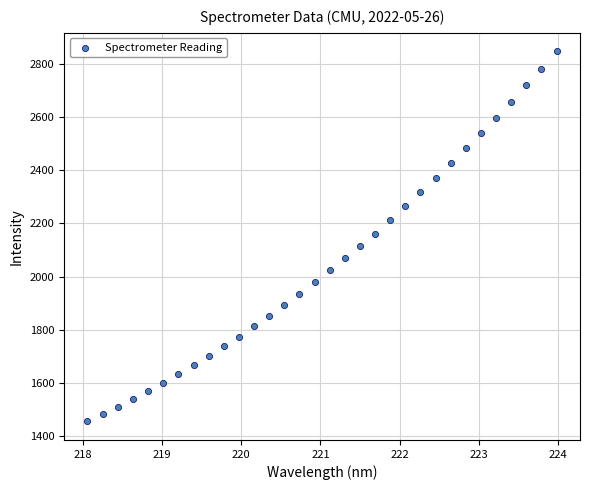

What is the range of X values (max minus min)?

5.9